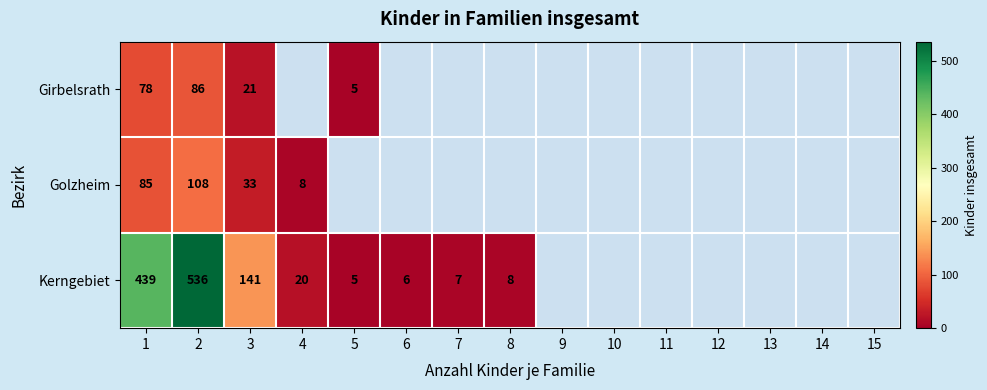

Is it true that Golzheim equals 47.8 at 3?

False